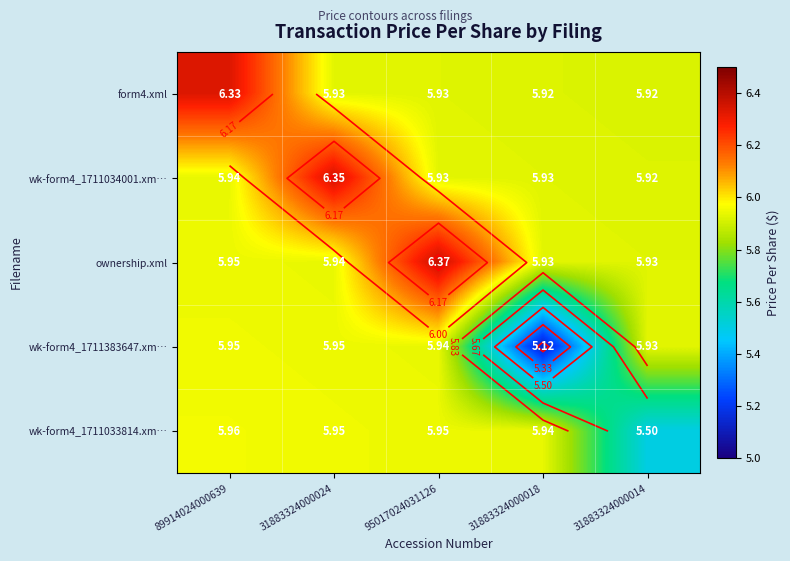

The value of wk-form4_1711033814.xm… at 31883324000014 is 8.4. True or false?

False